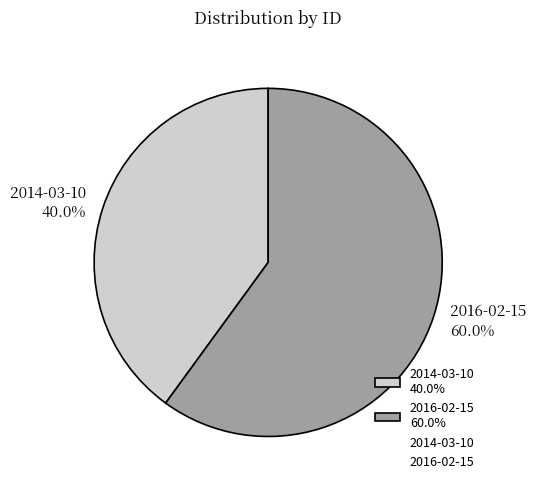

What percentage is the 2016-02-15 slice, to the nearest percent?

60%